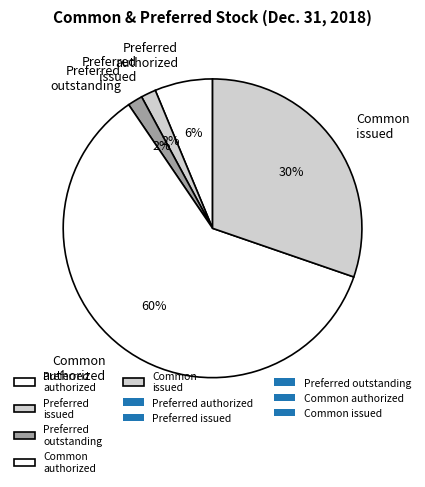

Do Common authorized and Common issued together represent more than half of the pie?

Yes